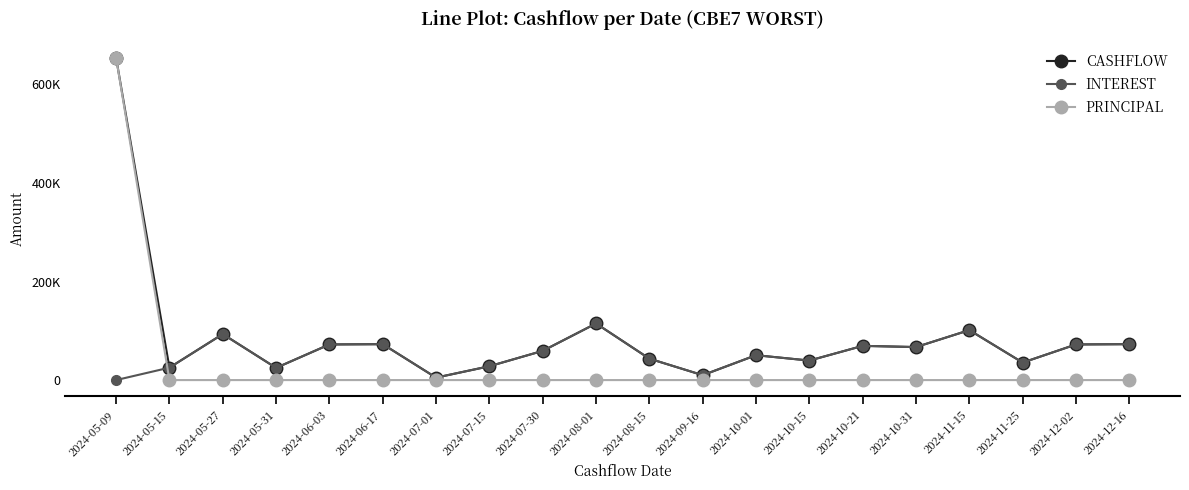

The value of PRINCIPAL at 2024-05-27 is 0.0. True or false?

True